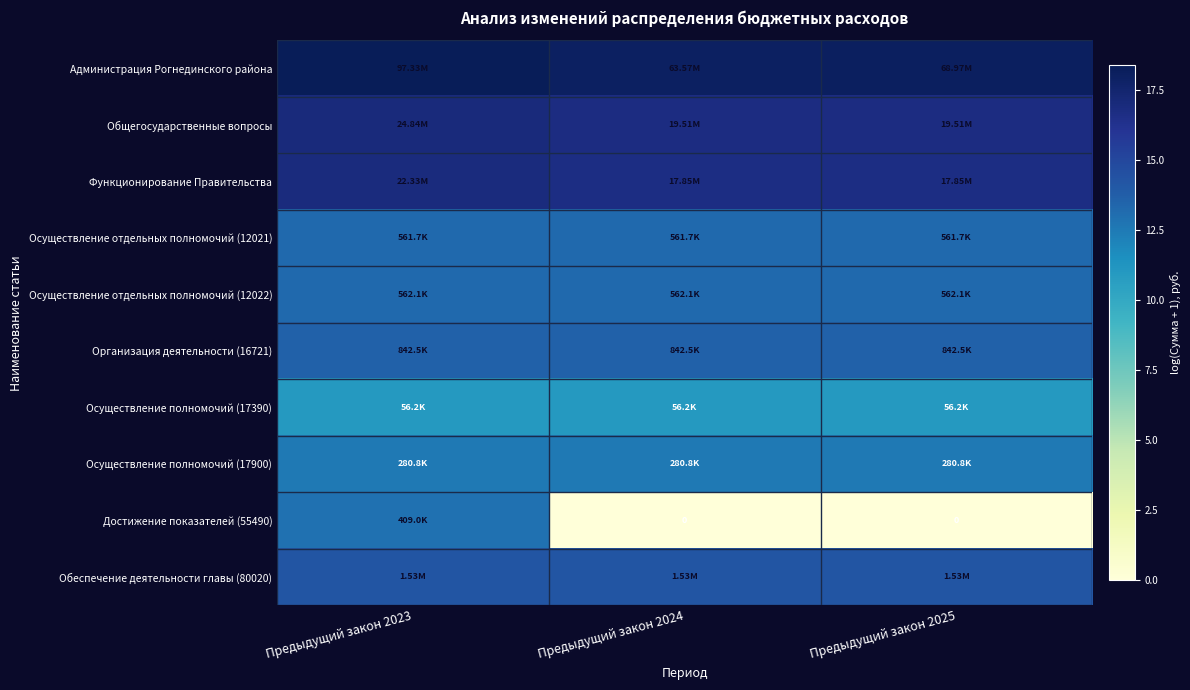

At Предыдущий закон 2025, list the series in order from smallest to largest.

Достижение показателей (55490), Осуществление полномочий (17390), Осуществление полномочий (17900), Осуществление отдельных полномочий (12021), Осуществление отдельных полномочий (12022), Организация деятельности (16721), Обеспечение деятельности главы (80020), Функционирование Правительства, Общегосударственные вопросы, Администрация Рогнединского района